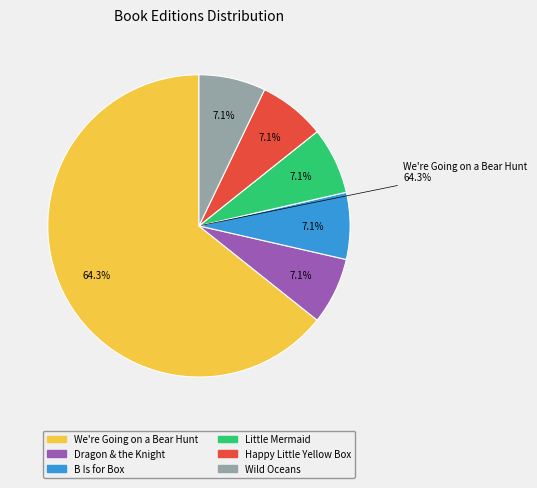

To the nearest percent, what is the average slice percentage?

17%